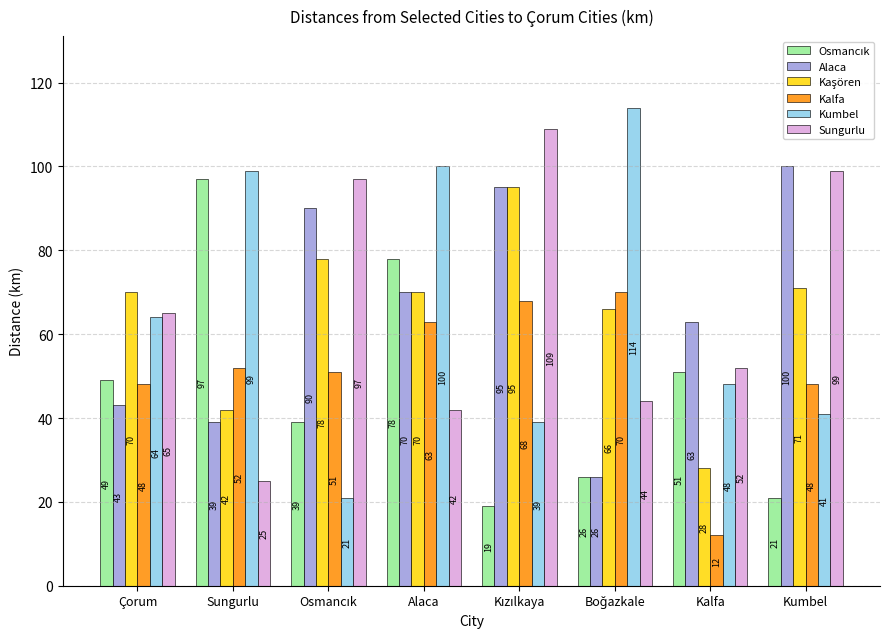

What is the sum of the Sungurlu values at Kumbel and Kalfa?

151